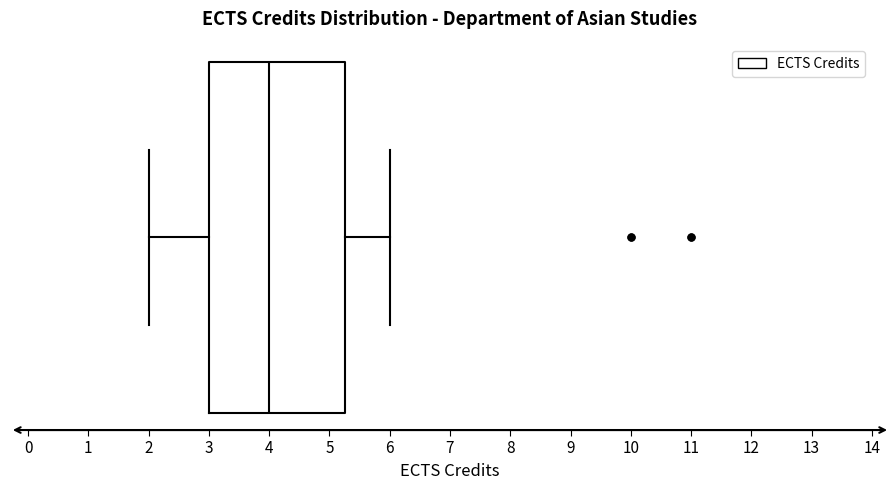

Transcribe this box plot: give where the median line is, the range the box spans, and where the two whiskers end, as read against the x-axis. The values are not printed on the chart, so give them approximately, as read against the axis.

median 4.0, box 3.0 to 5.3, whiskers 2.0 to 6.0